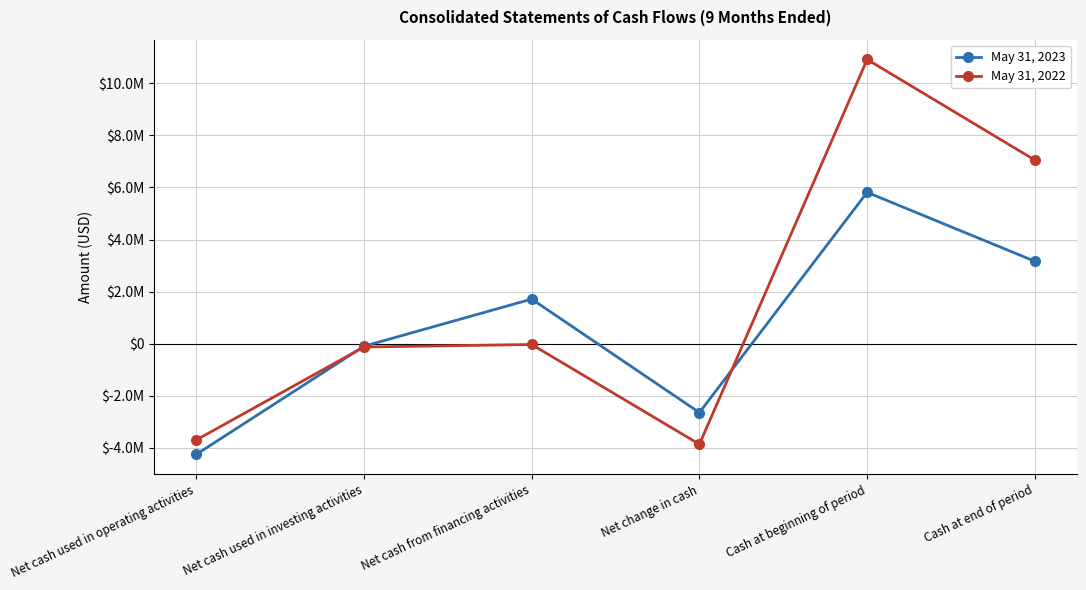

The value of May 31, 2022 at Net cash used in investing activities is -130595. True or false?

True